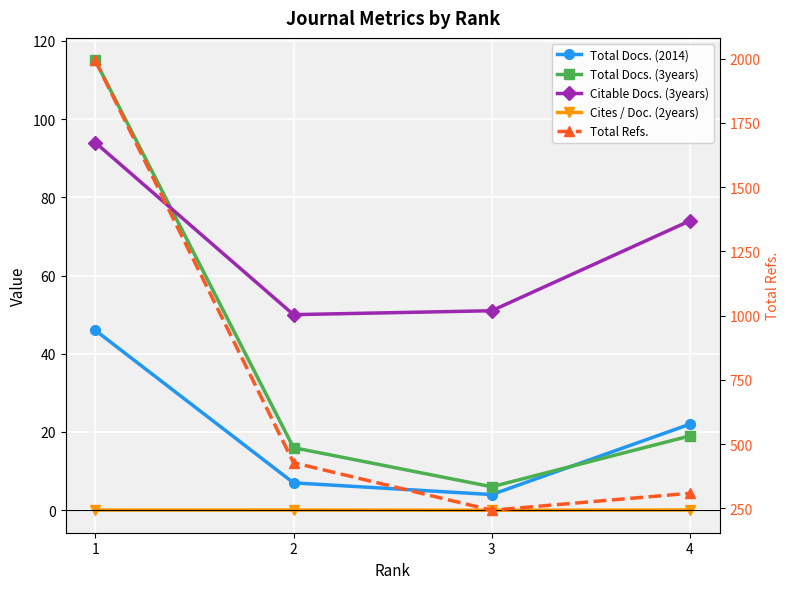

What is the average value of the Total Docs. (2014) series?

19.8